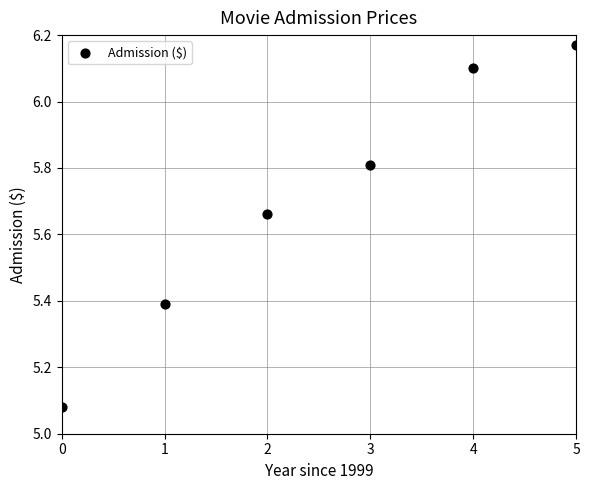

What is the range of Y values (max minus min)?

1.1